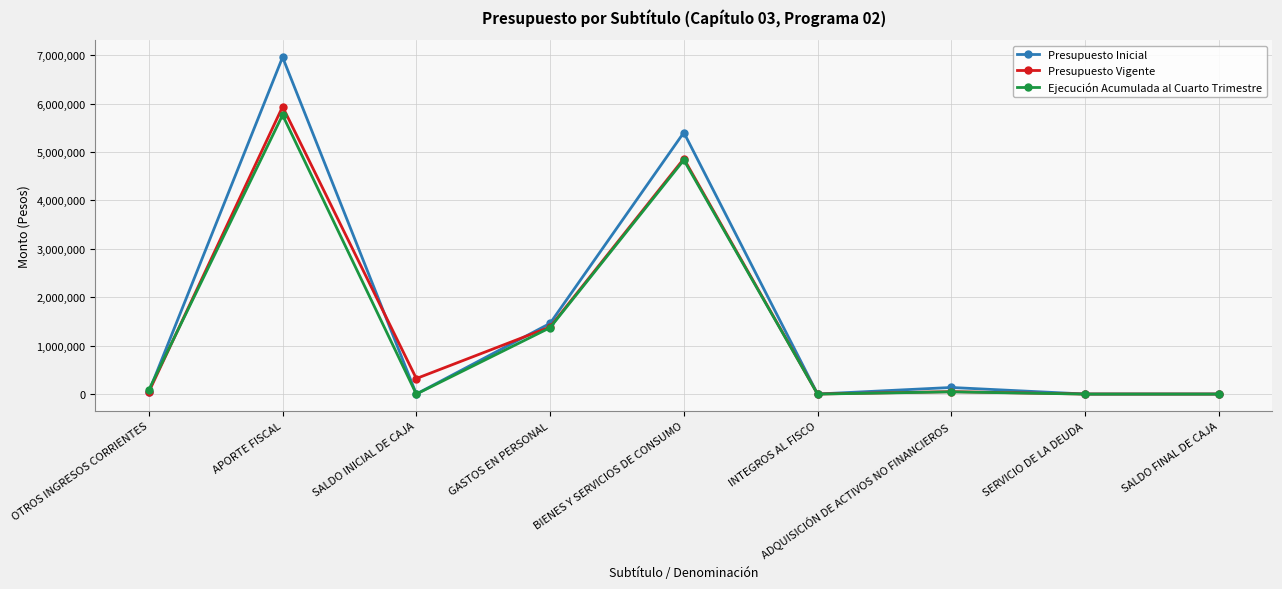

Where does the Ejecución Acumulada al Cuarto Trimestre series first go above 46175?

OTROS INGRESOS CORRIENTES